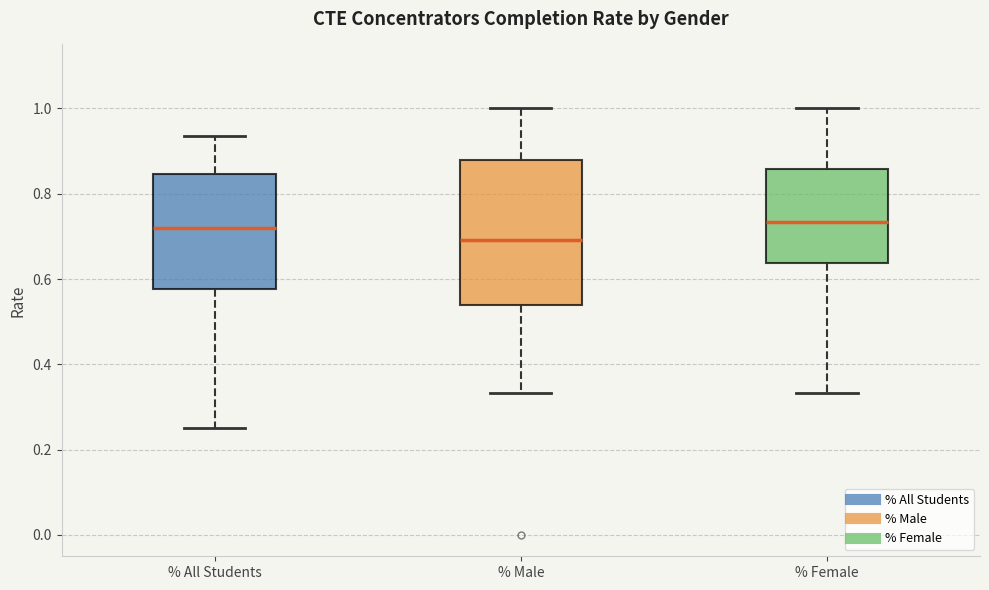

Comparing the boxes themselves (not the whiskers), which one is the tallest?

% Male